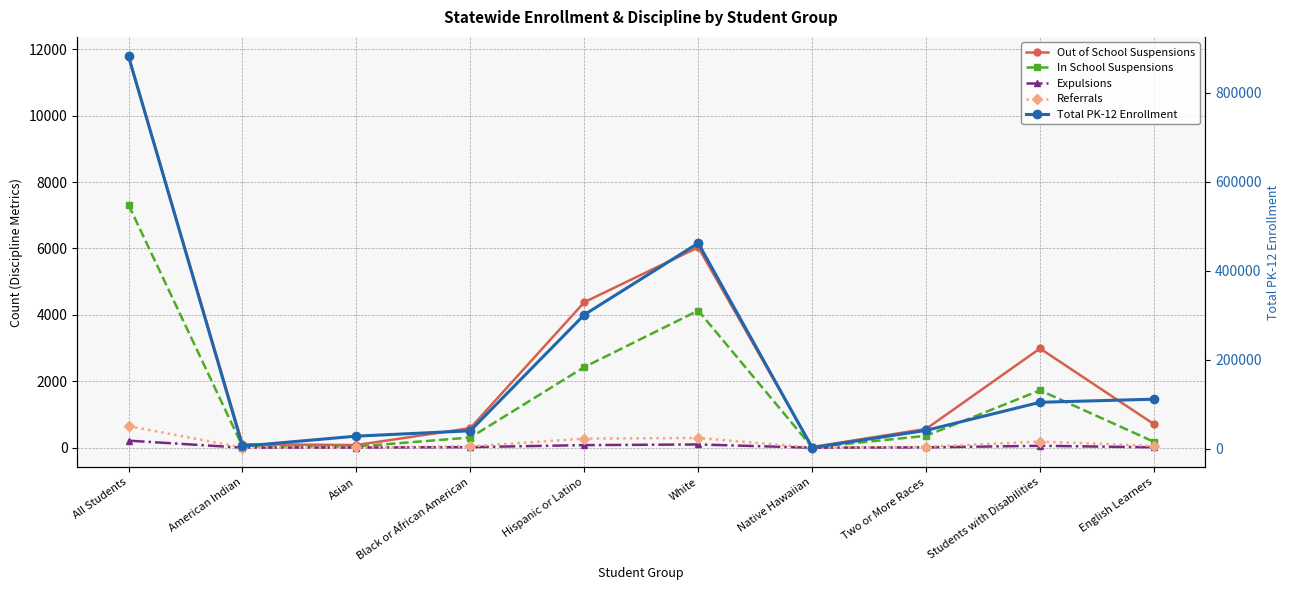

True or false: Referrals and Out of School Suspensions intersect in this chart.

False